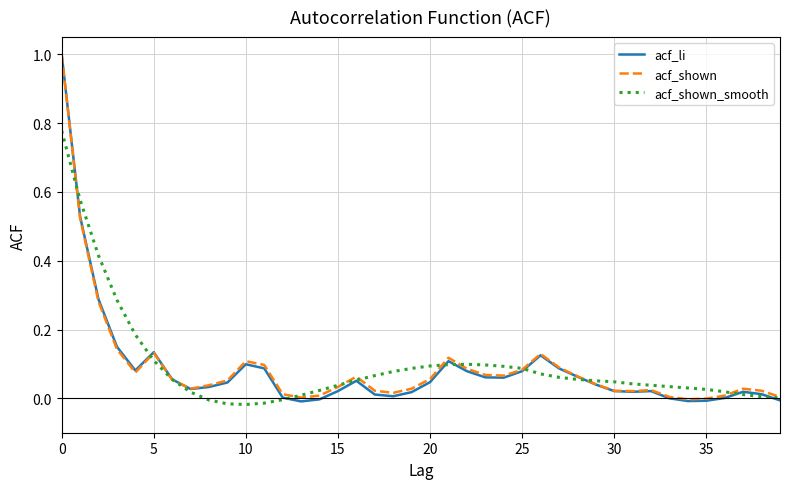

What is the sum of all acf_shown values?

3.6